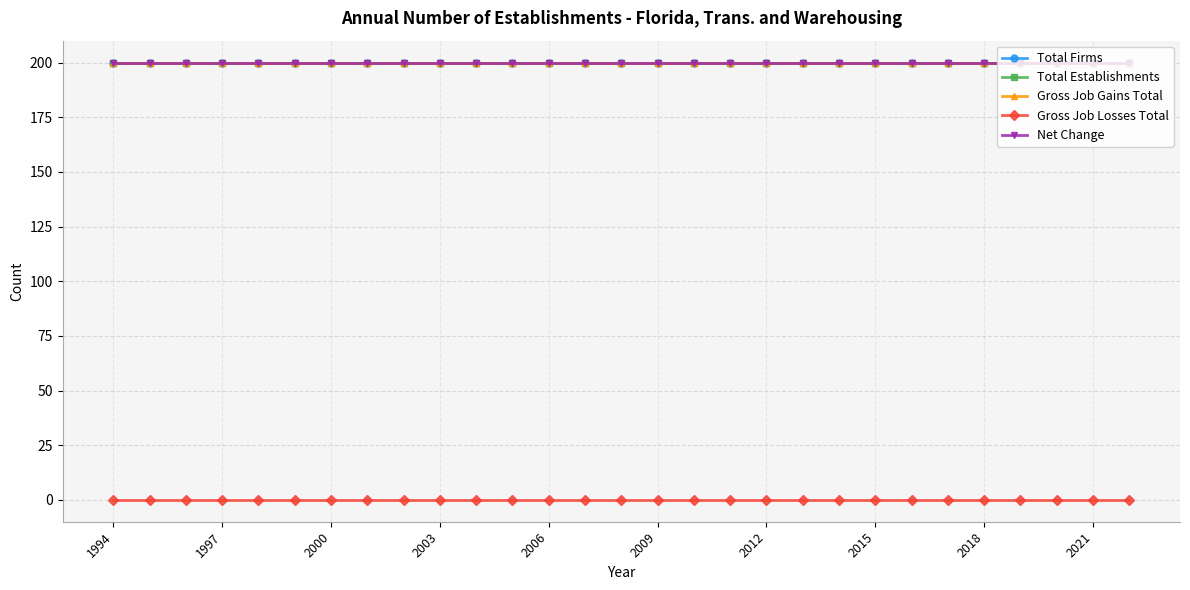

Is this an area chart (filled region under the line)?

No